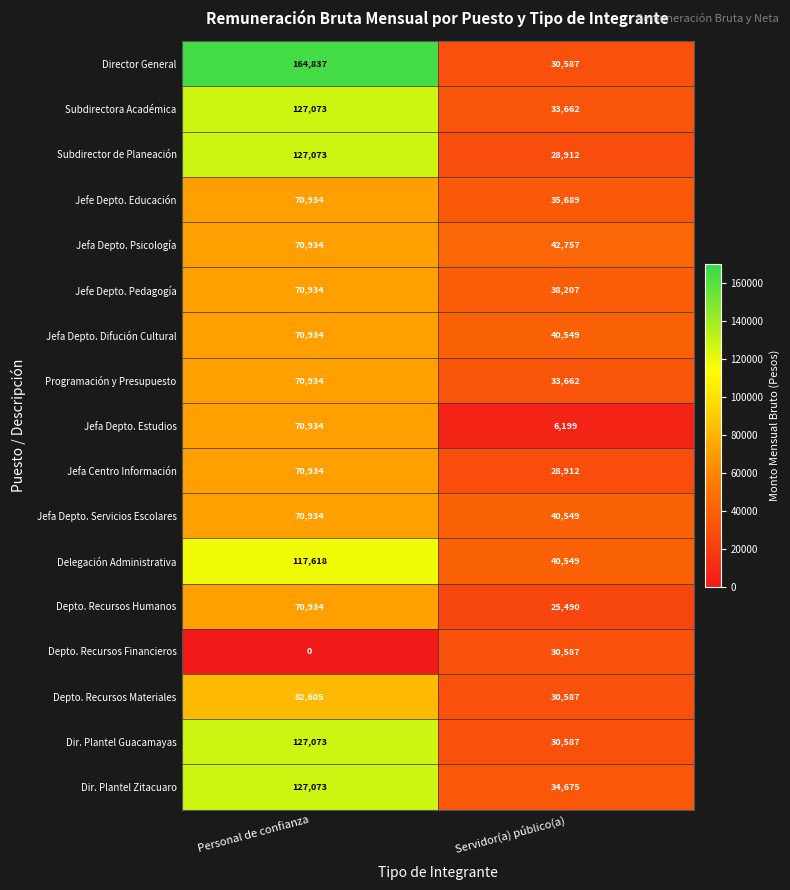

True or false: Dir. Plantel Guacamayas has a value of 6402 at Servidor(a) público(a).

False